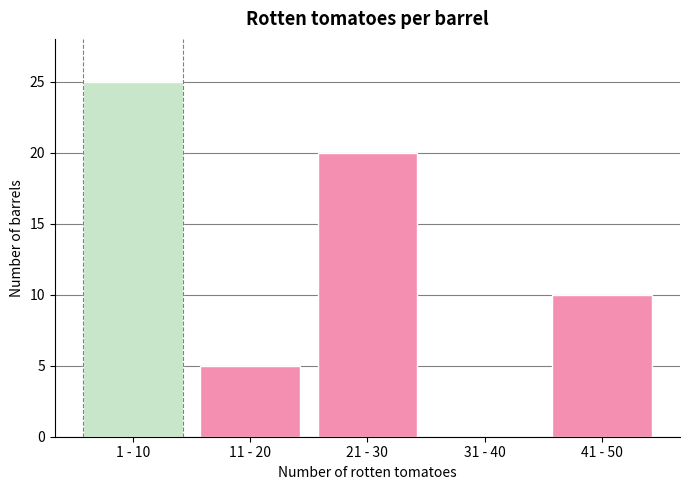

Reading left to right, extract all data points from this chart.

1 - 10=25	11 - 20=5	21 - 30=20	31 - 40=0	41 - 50=10